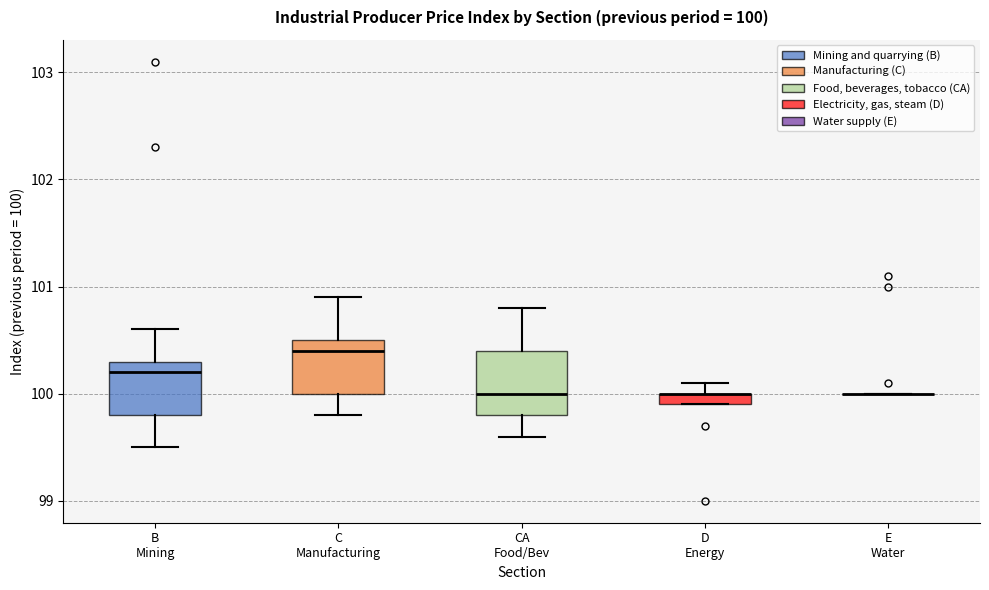

Which box is the tallest, from its lower edge to its upper edge?

CA Food/Bev